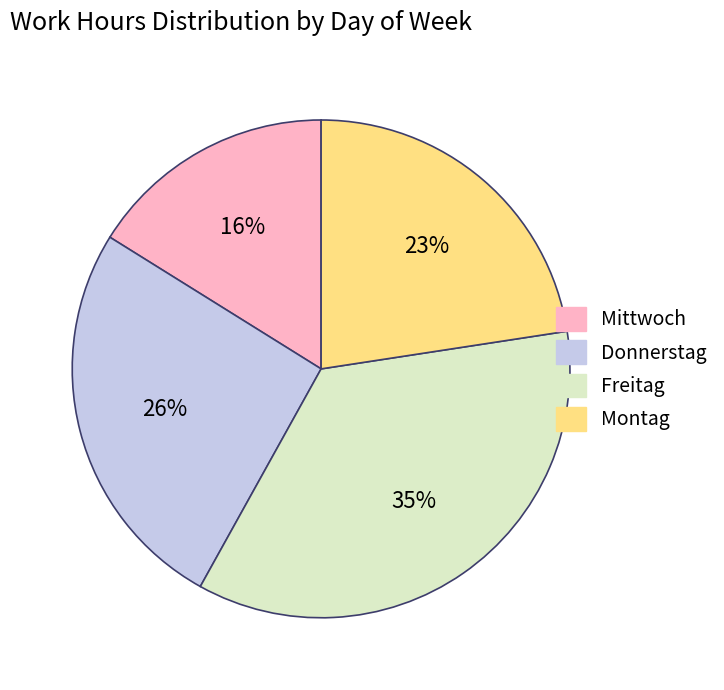

Is Mittwoch the majority of the pie?

No